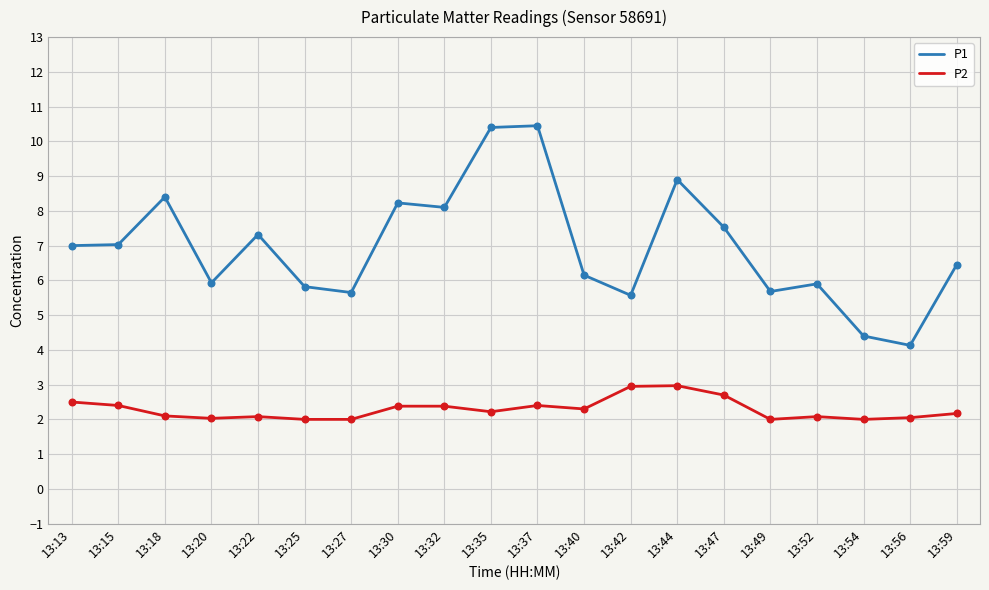

At how many categories does at least one series exceed 10?

2